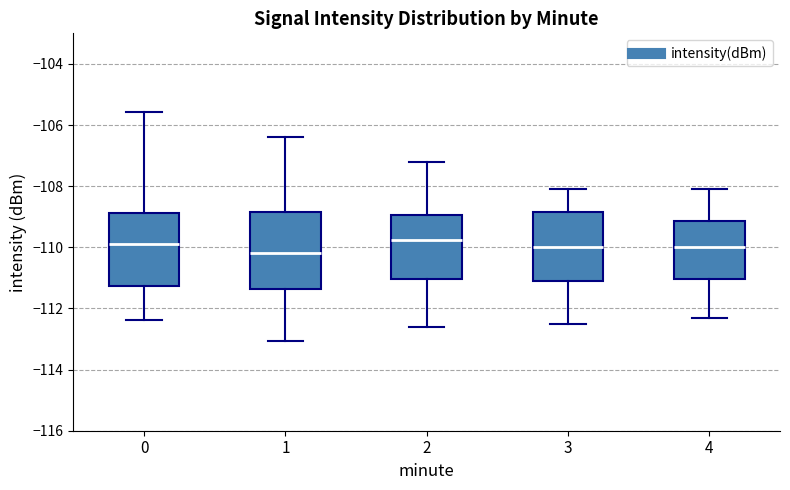

Where does the upper whisker of the box at x = 0 end on the y-axis? The values are not printed on the chart, so give them approximately, as read against the axis.

-105.6